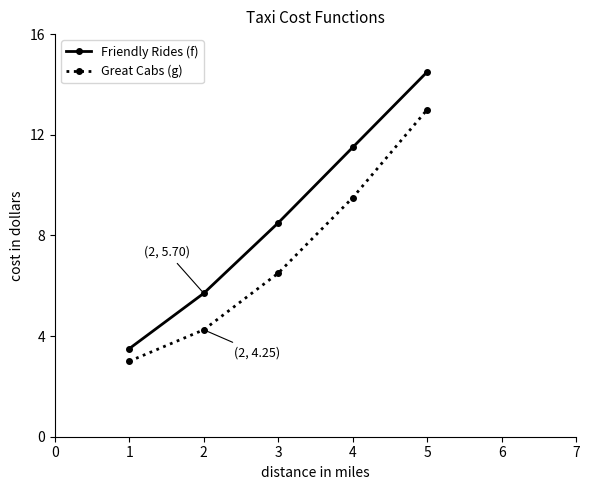

What is the difference between the highest and lowest values at 4?

2.0